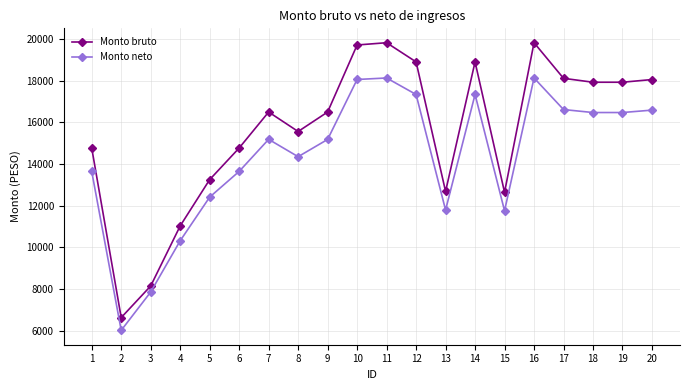

How many values in the Monto neto series are below 15190?

10